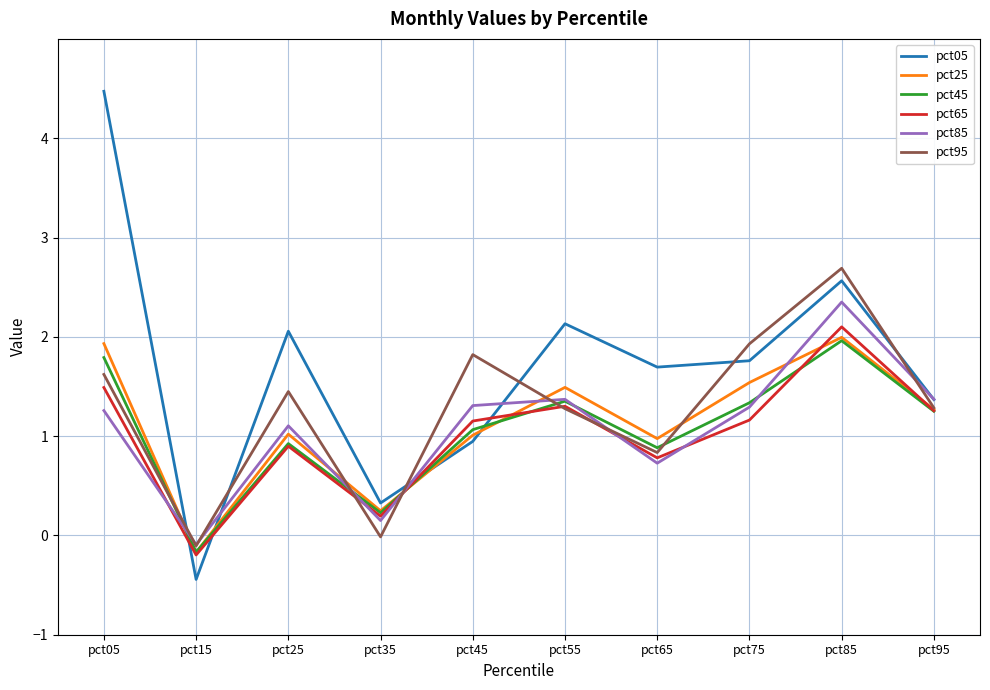

What is the difference between the maximum and second lowest values in the pct65 series?

1.9